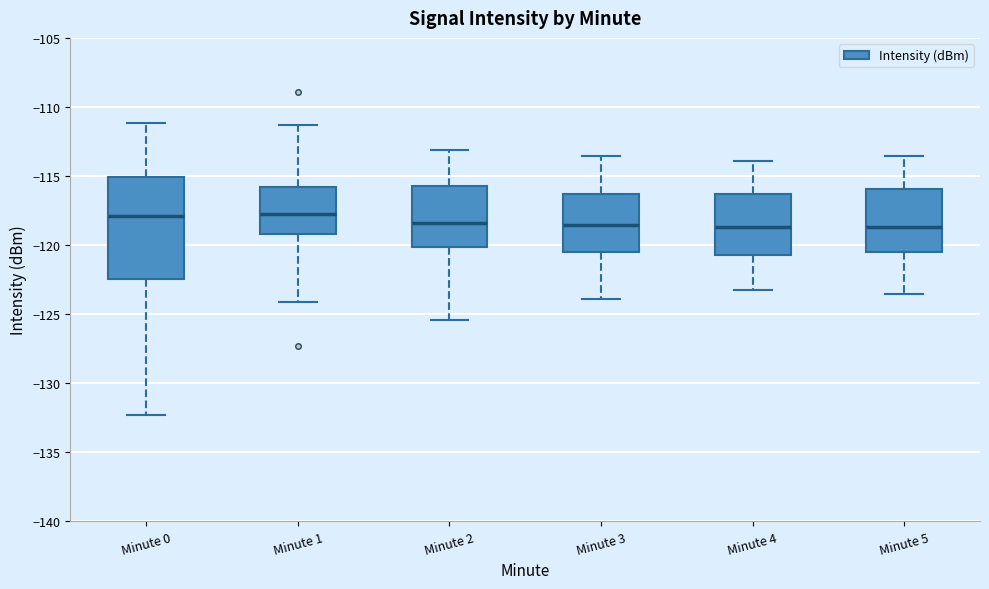

Which box is the tallest, from its lower edge to its upper edge?

Minute 0